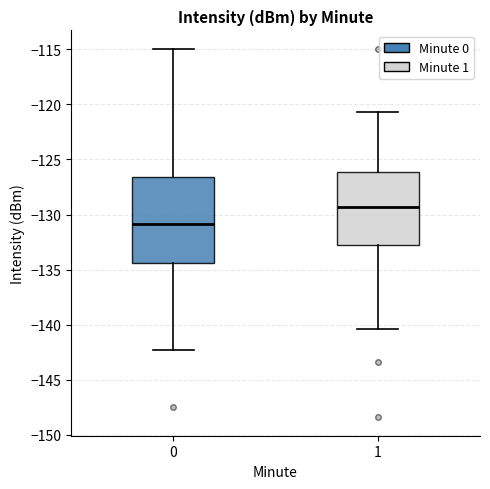

Where does the median line of the box at x = 1 sit on the y-axis? The values are not printed on the chart, so give them approximately, as read against the axis.

-129.5